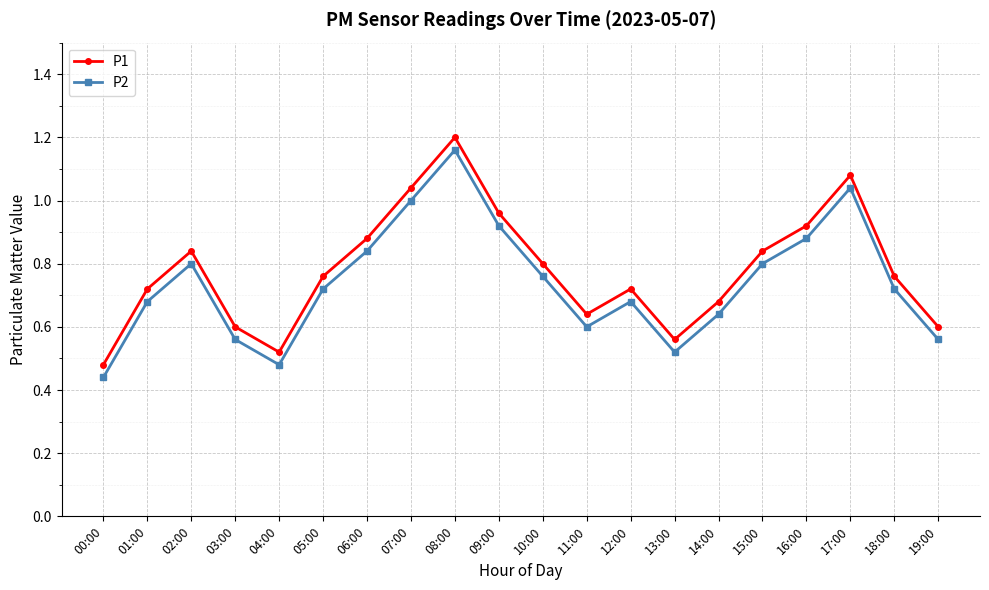

What is the sum of all P1 values?

15.6